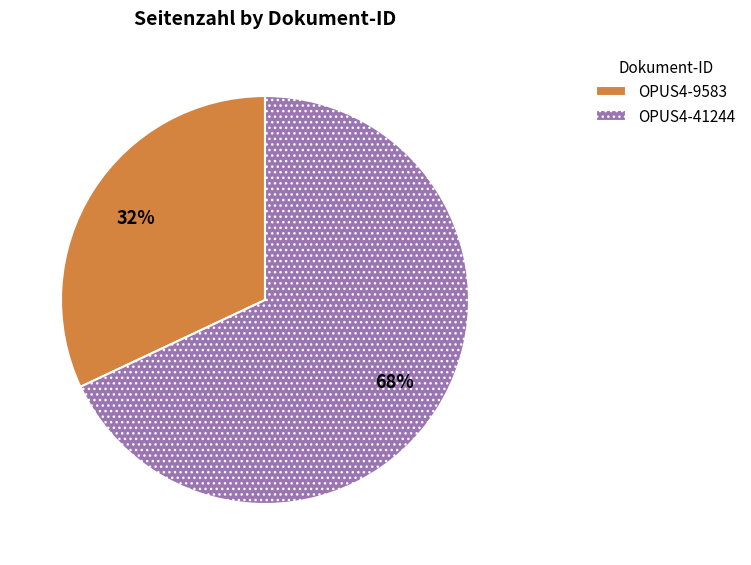

To the nearest percent, what is the difference between the largest and smallest slice percentages?

36%